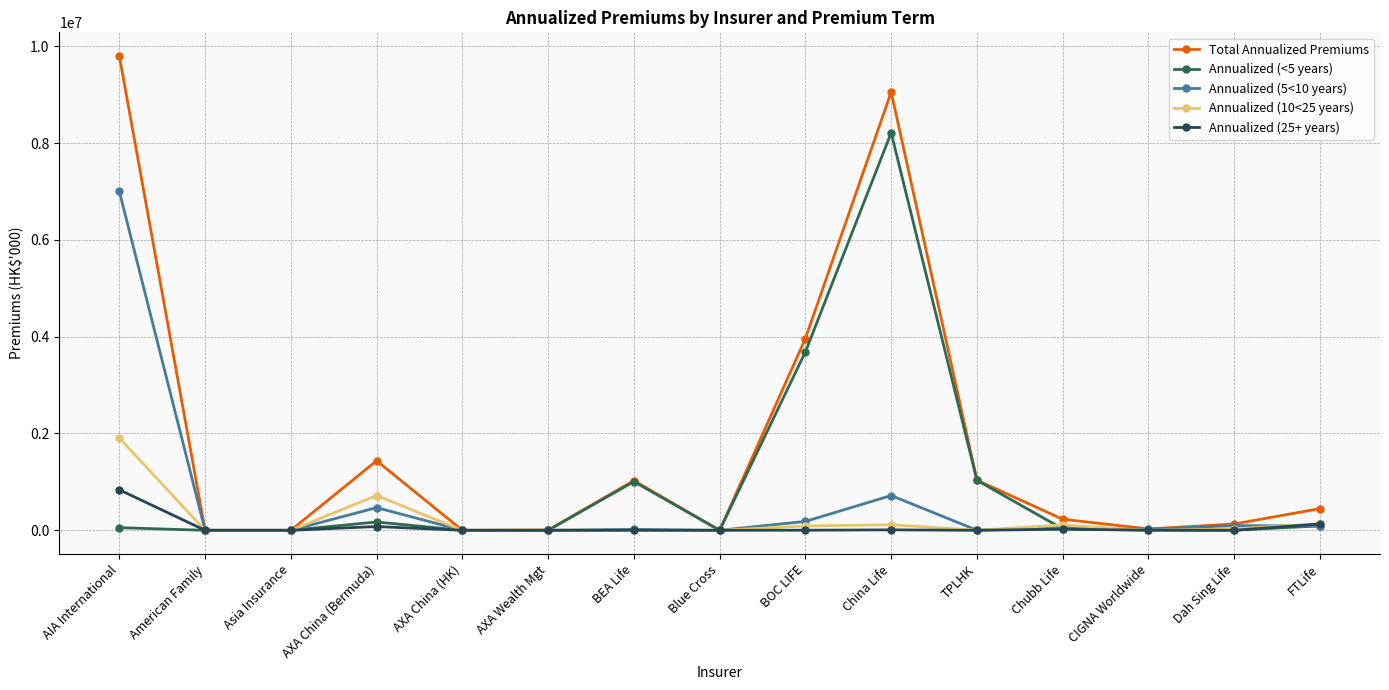

True or false: Total Annualized Premiums and Annualized (<5 years) intersect in this chart.

False